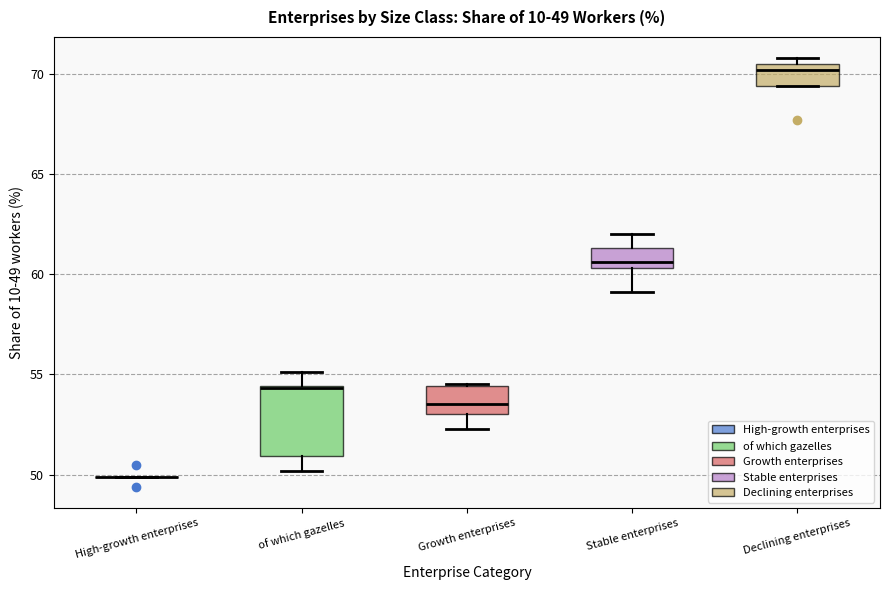

Which box is the tallest, from its lower edge to its upper edge?

of which gazelles